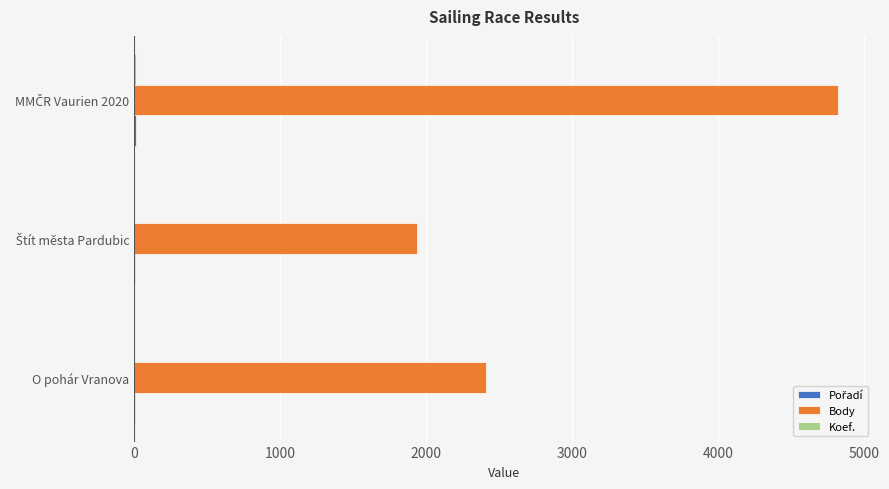

Which series has the largest total across all categories?

Body